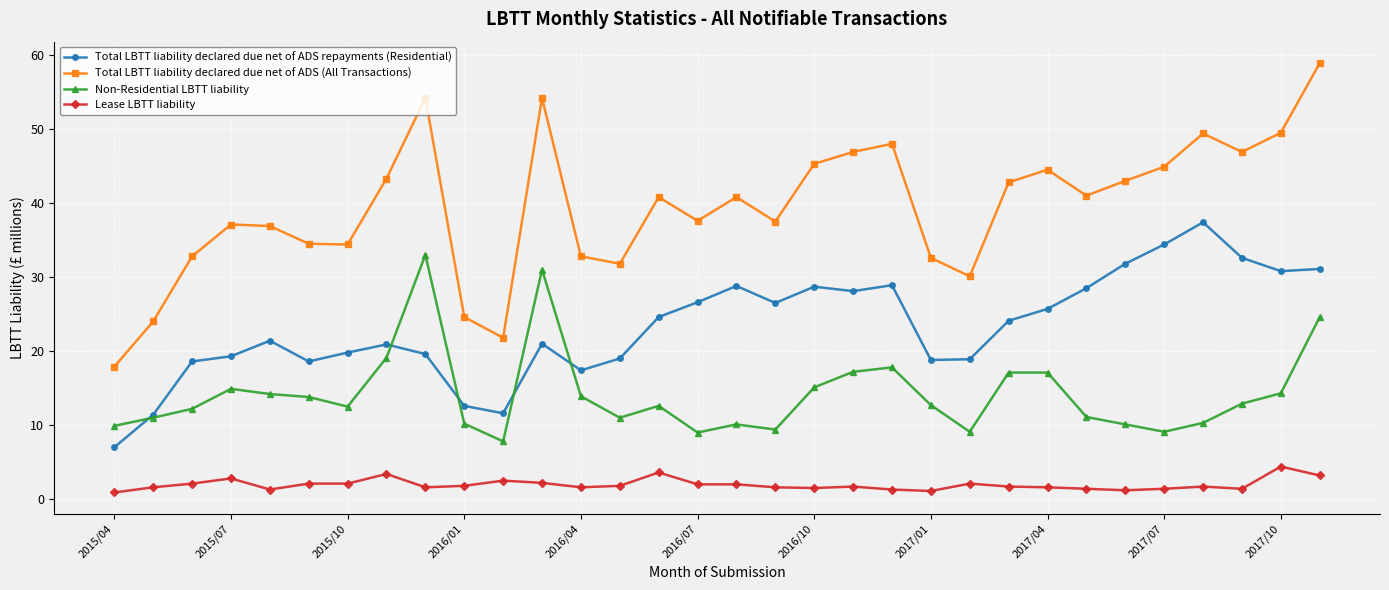

How many data points in Total LBTT liability declared due net of ADS repayments (Residential) are above 24?

16